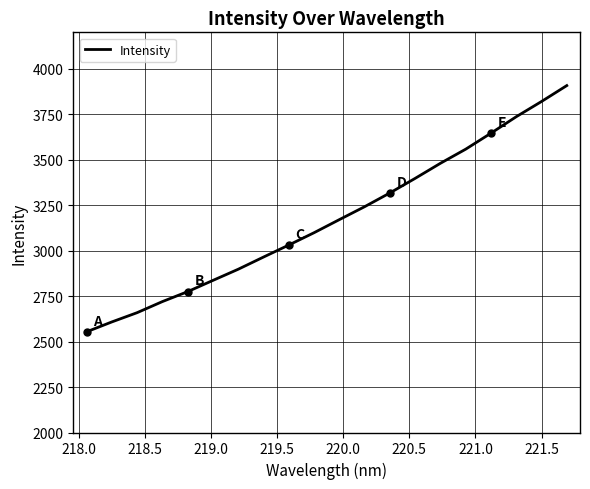

What is the minimum value shown in the chart?

2553.3